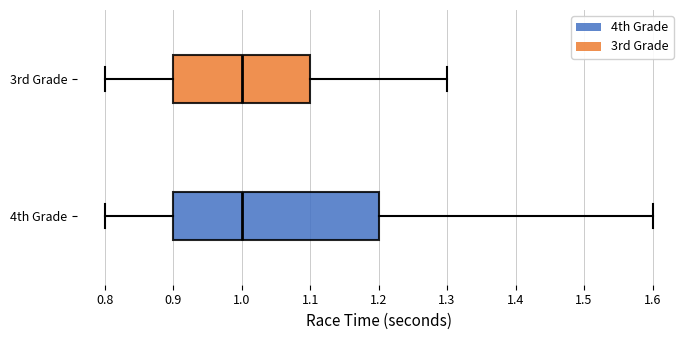

Which box is the widest, from its left edge to its right edge?

4th Grade